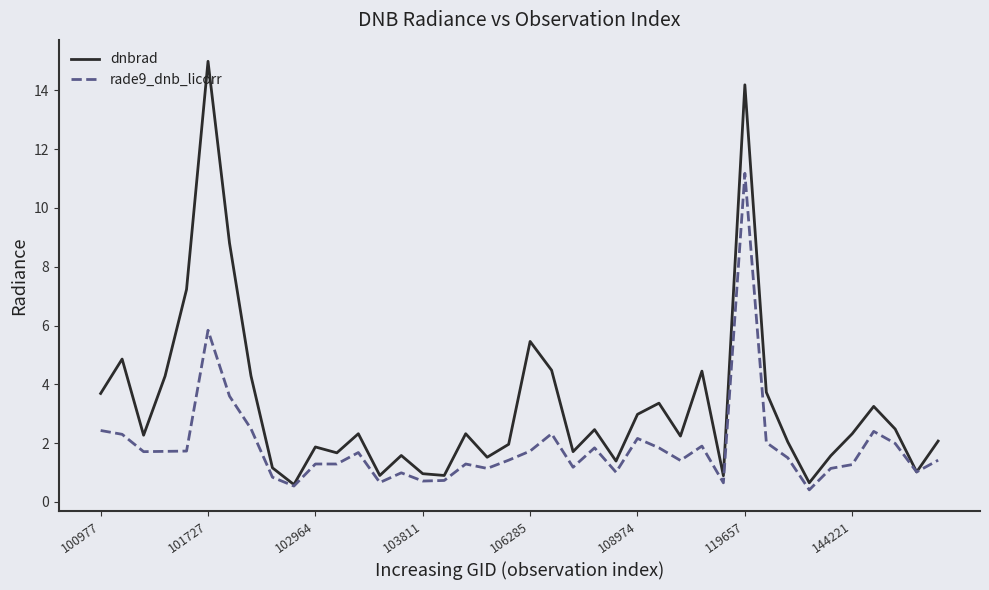

What is the difference between the maximum and minimum values in the rade9_dnb_licorr series?

10.8